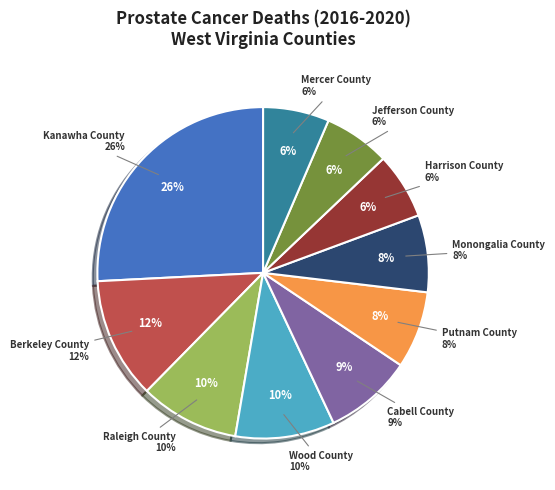

Which has a higher value, Berkeley County or Jefferson County?

Berkeley County